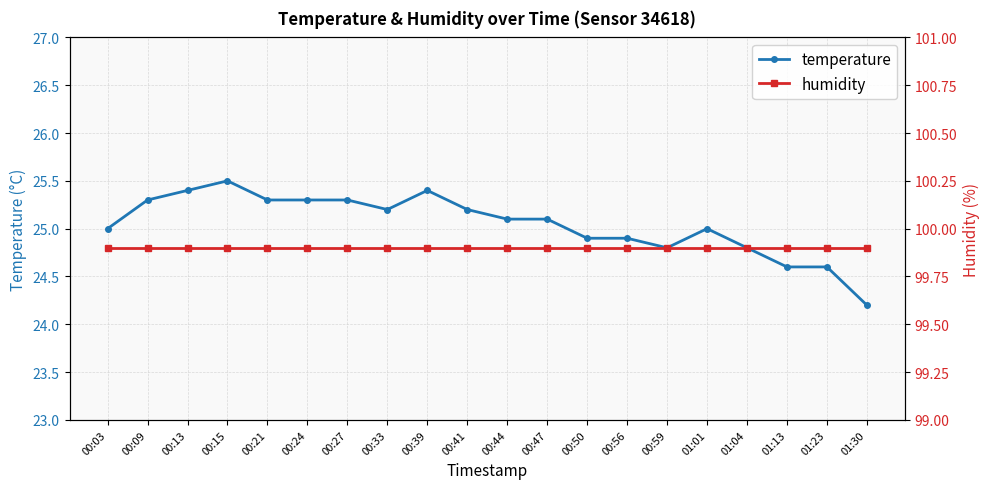

List the labels in order of humidity value, smallest first.

00:03, 00:09, 00:13, 00:15, 00:21, 00:24, 00:27, 00:33, 00:39, 00:41, 00:44, 00:47, 00:50, 00:56, 00:59, 01:01, 01:04, 01:13, 01:23, 01:30